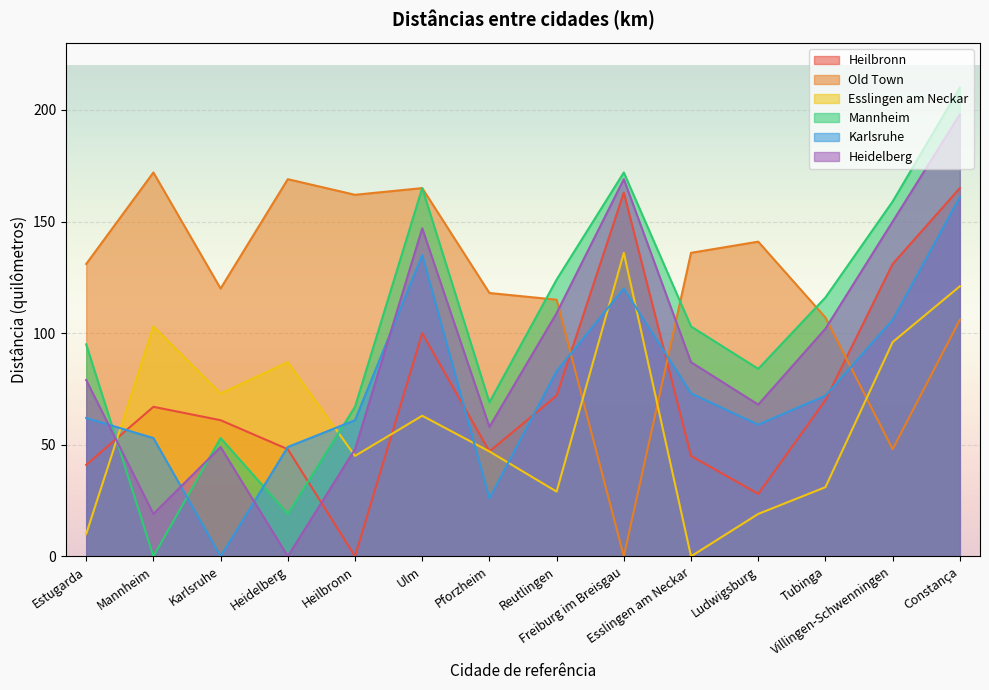

What is the total value across all series at Heidelberg?

372